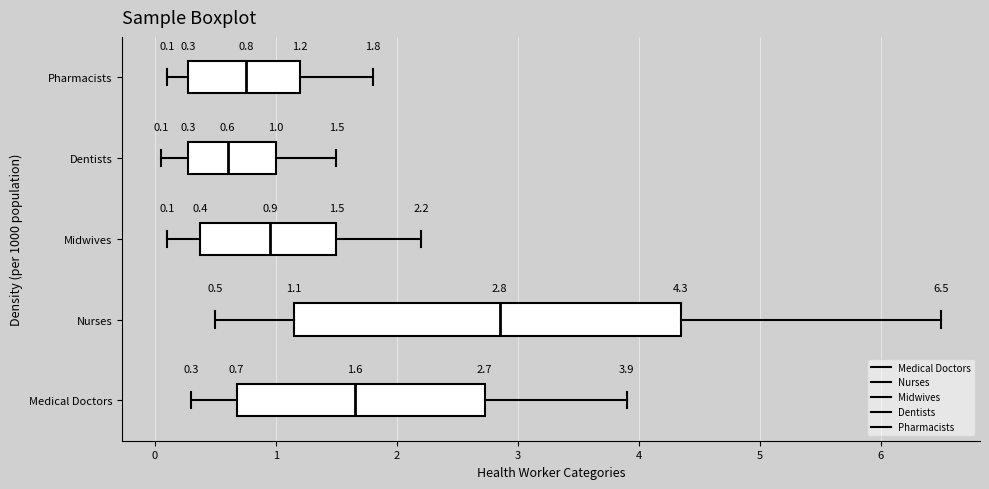

Which box has the furthest to the right median line?

Nurses